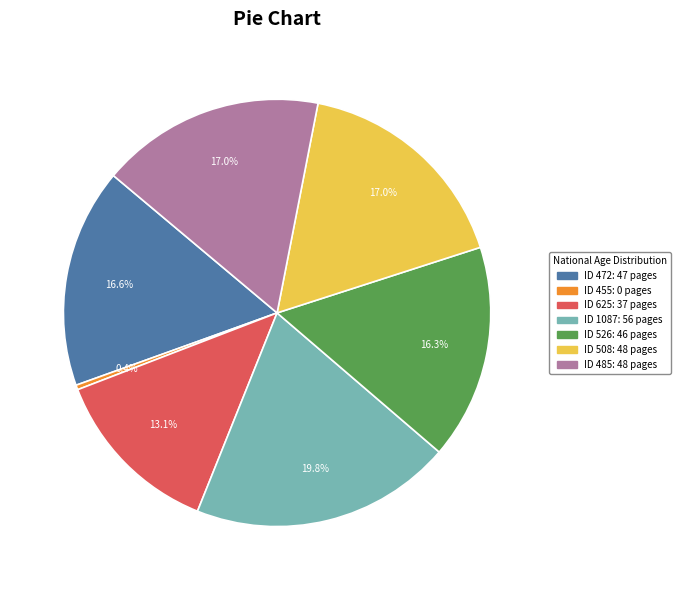

Is there a majority slice in this chart?

No